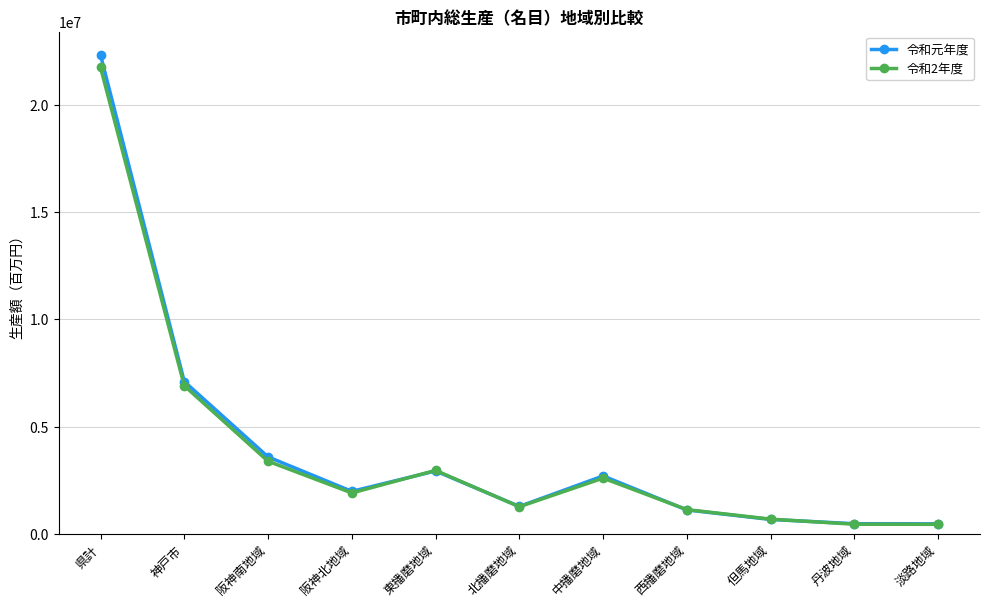

At which category is the sum across all series the highest?

県計